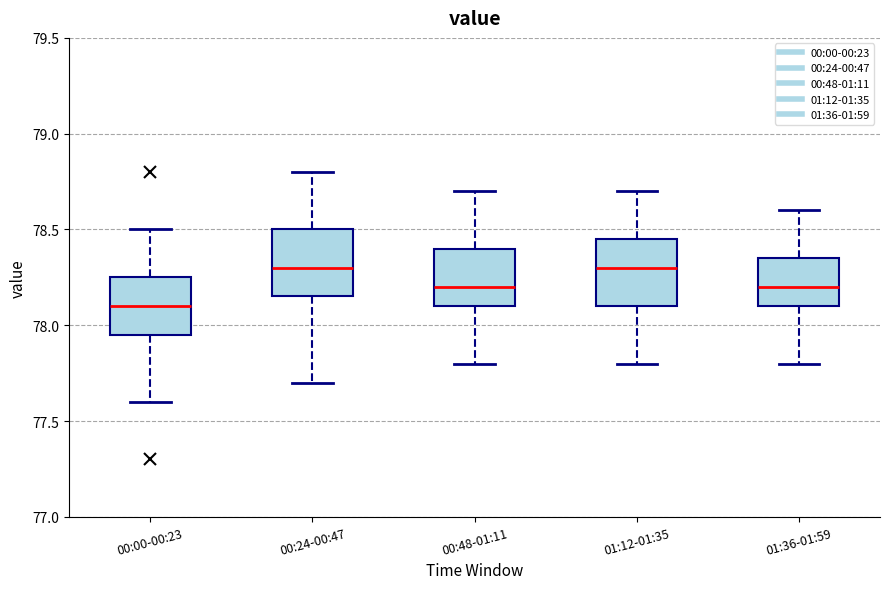

Reading left to right, transcribe this box plot: for each box, give where its median line is, the range the box spans, and where its two whiskers end, as read against the y-axis. The values are not printed on the chart, so give them approximately, as read against the axis.

00:00-00:23: median 78.10, box 77.95 to 78.25, whiskers 77.60 to 78.50
00:24-00:47: median 78.30, box 78.15 to 78.50, whiskers 77.70 to 78.80
00:48-01:11: median 78.20, box 78.10 to 78.40, whiskers 77.80 to 78.70
01:12-01:35: median 78.30, box 78.10 to 78.45, whiskers 77.80 to 78.70
01:36-01:59: median 78.20, box 78.10 to 78.35, whiskers 77.80 to 78.60